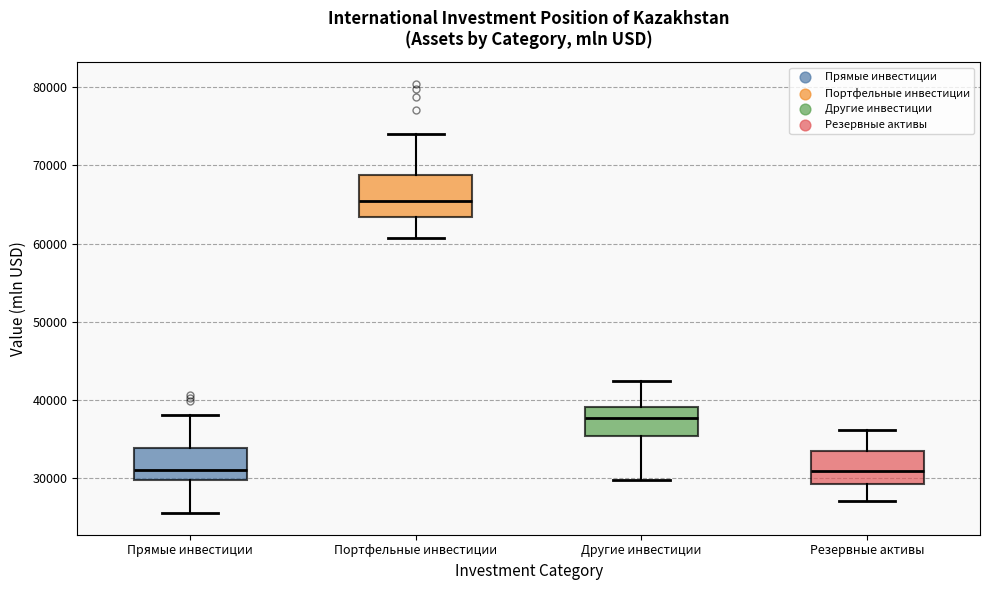

Where does the lower whisker of the box for Другие инвестиции end on the y-axis? The values are not printed on the chart, so give them approximately, as read against the axis.

30000